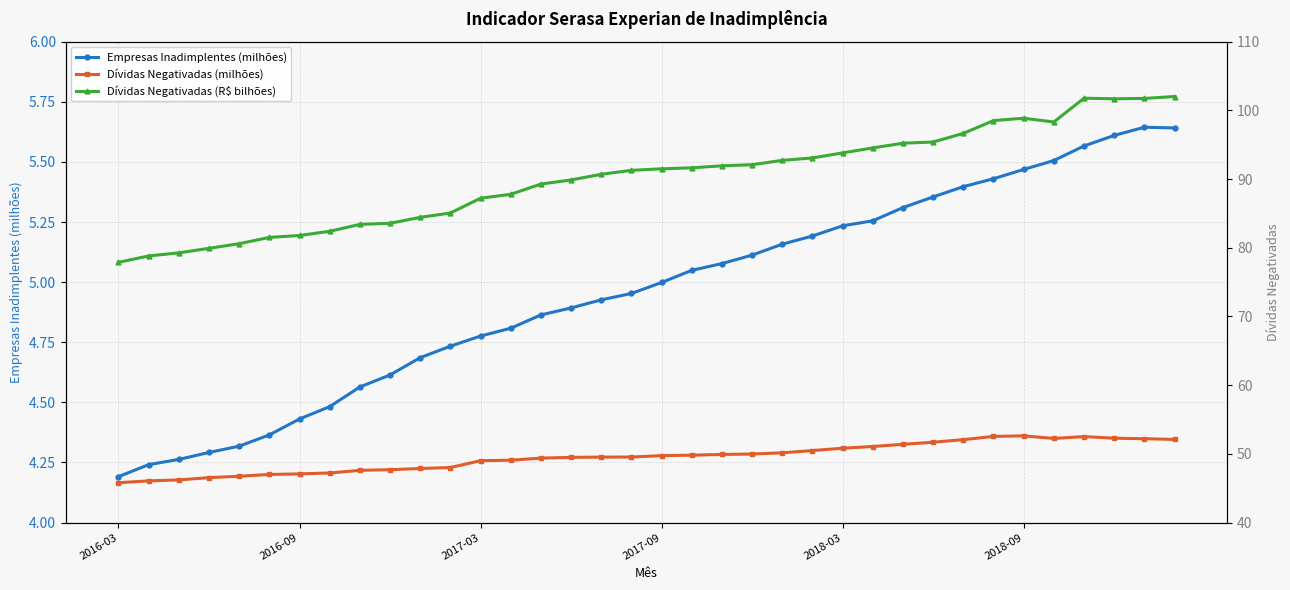

True or false: Dívidas Negativadas (R$ bilhões) and Empresas Inadimplentes (milhões) intersect in this chart.

False